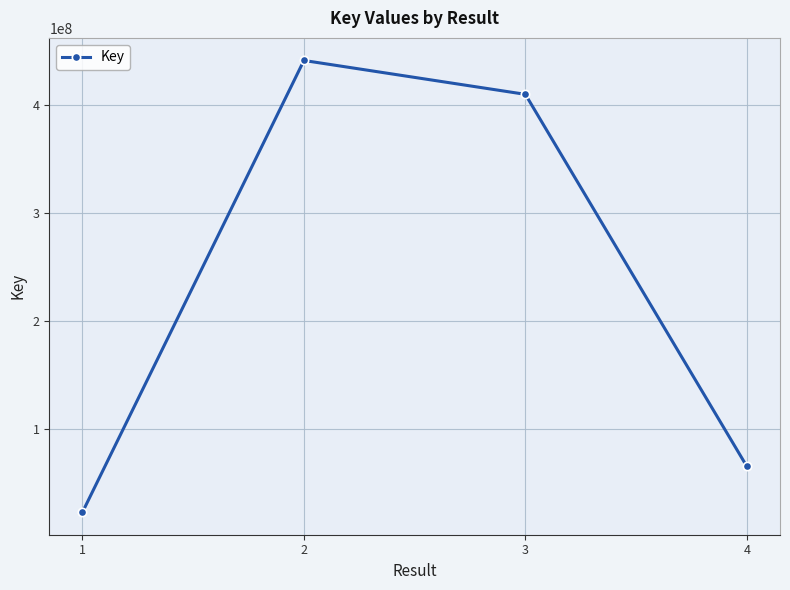

How many lines are shown in the chart?

1